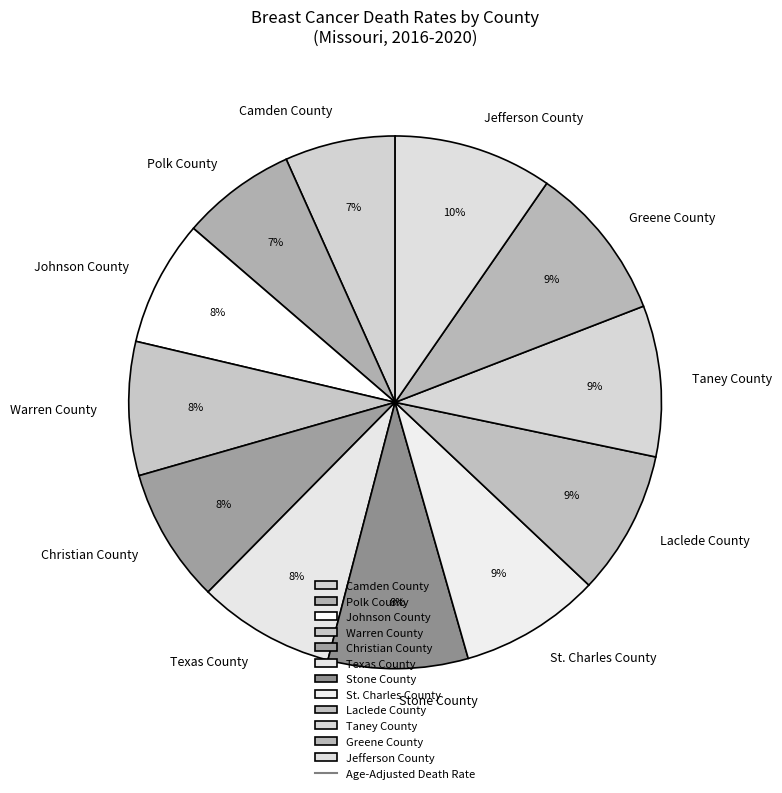

Combined, do St. Charles County and Greene County account for over 50%?

No